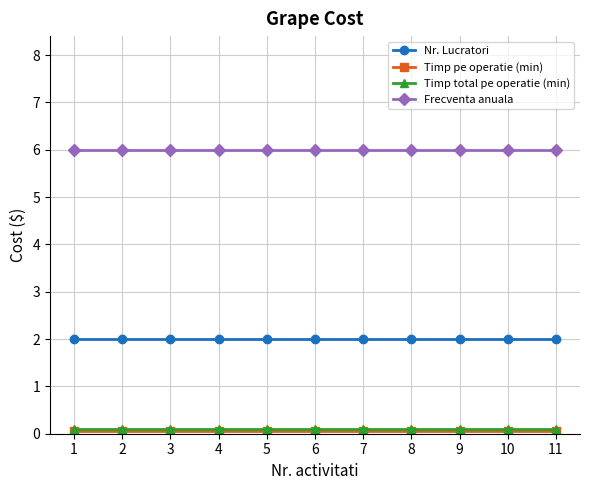

Which series has the largest total across all categories?

Frecventa anuala